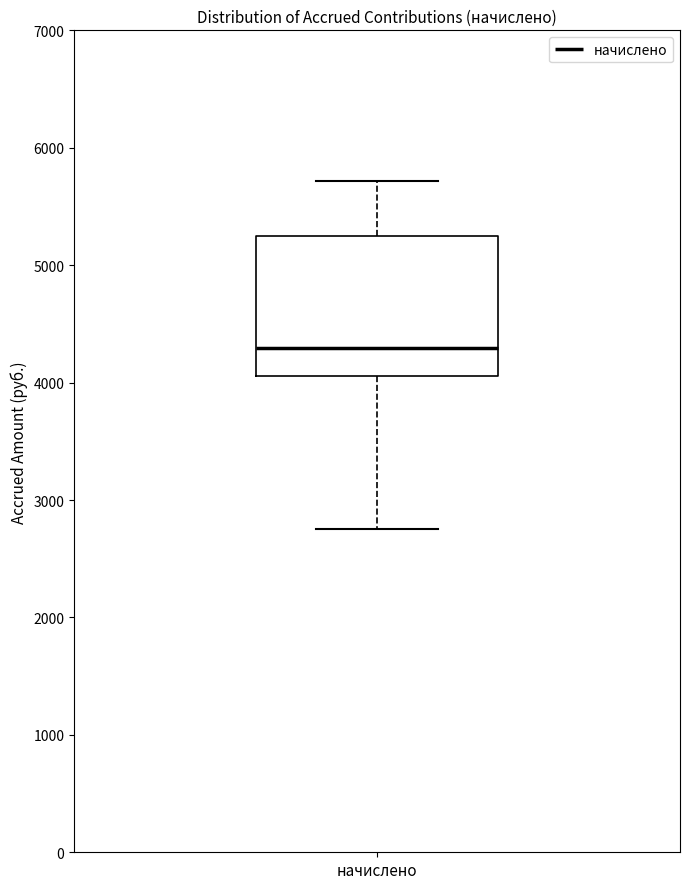

Read this box plot against the y-axis: the position of the median line, the range covered by the box, and the ends of both whiskers. The values are not printed on the chart, so give them approximately, as read against the axis.

median 4300, box 4100 to 5200, whiskers 2800 to 5700